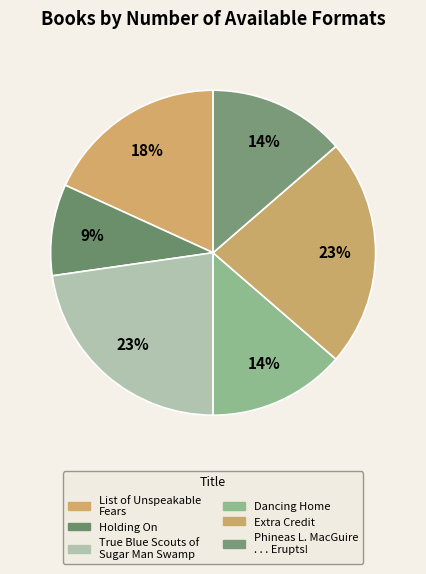

How many segments does this pie chart have?

6